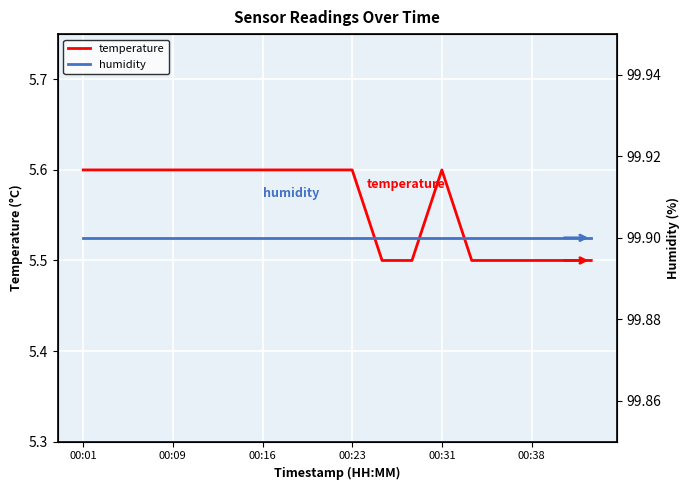

Which series has the largest total across all categories?

humidity